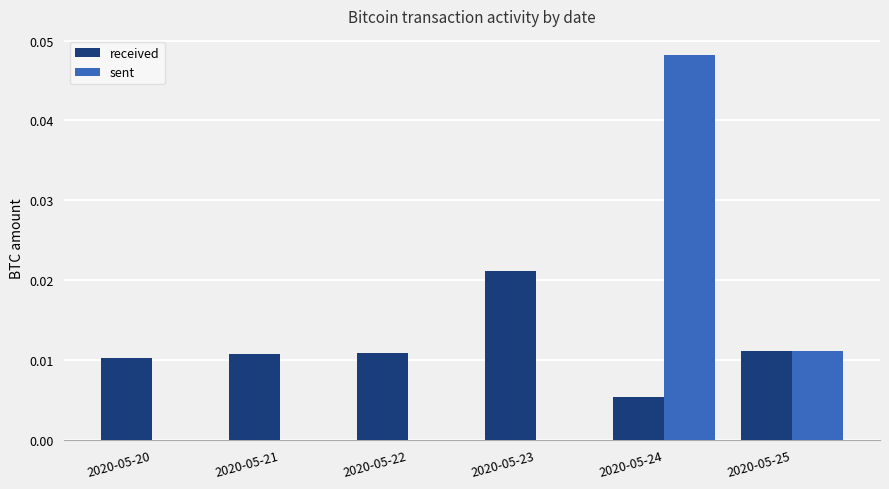

What is the total value across all series at 2020-05-24?

0.1